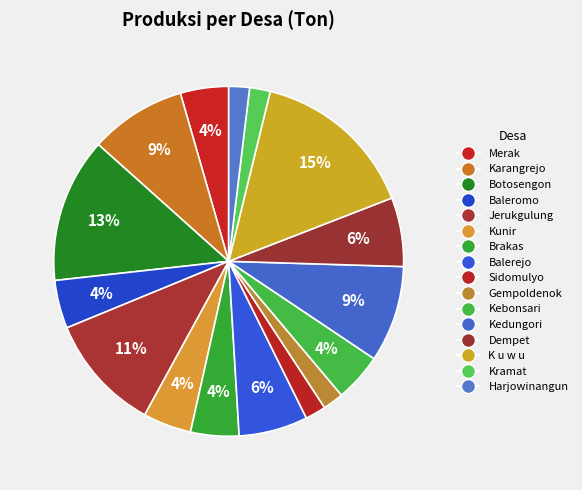

How many slices are in this pie chart?

16